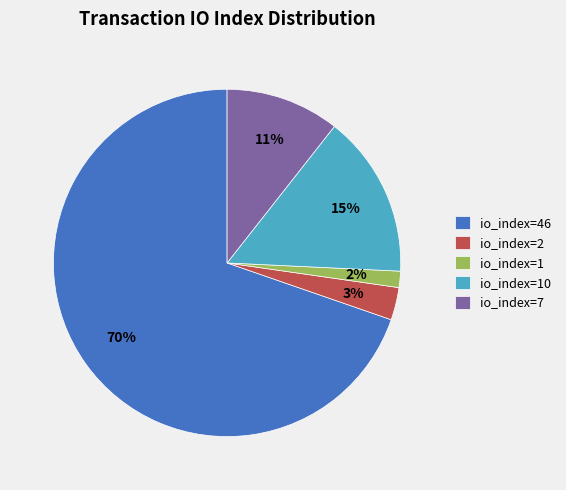

True or false: io_index=7 accounts for 1% of the total.

False